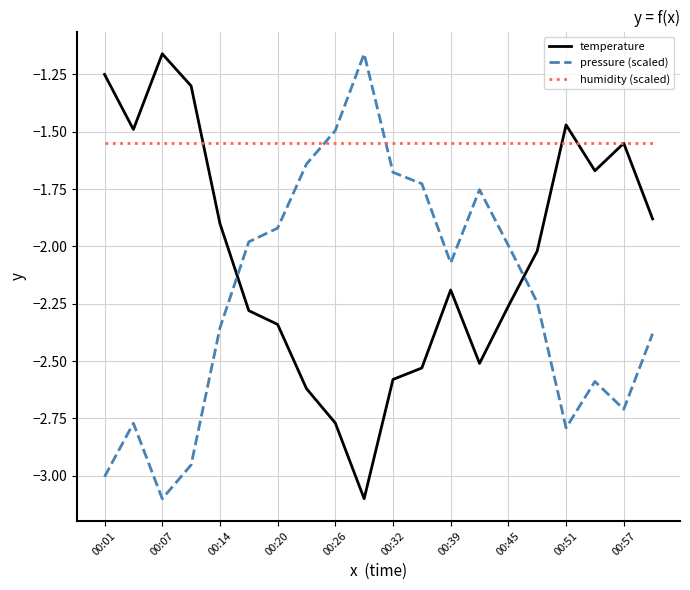

What is the minimum value shown in the chart?

-3.1